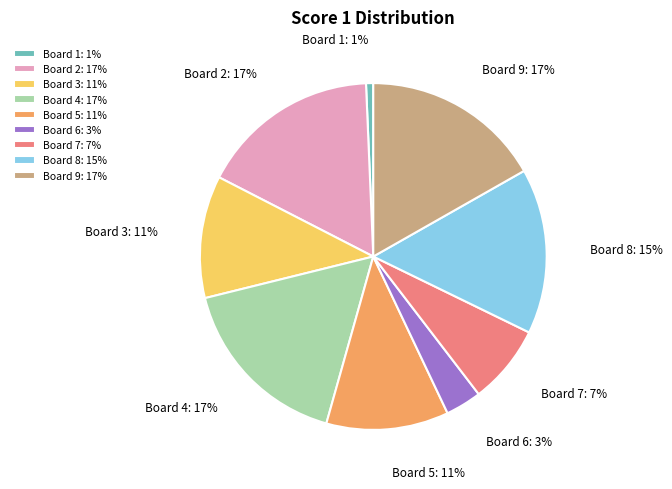

True or false: Board 4 accounts for 31% of the total.

False